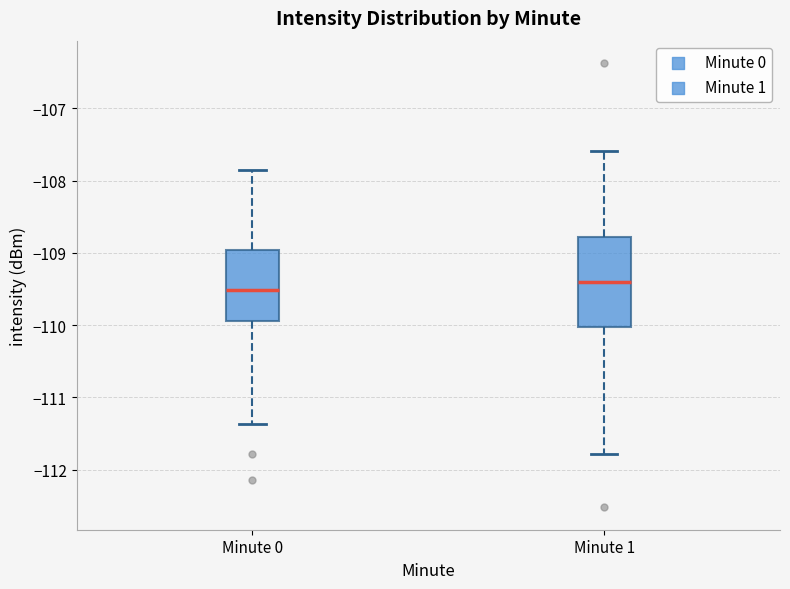

Which box has the lowest median line?

Minute 0